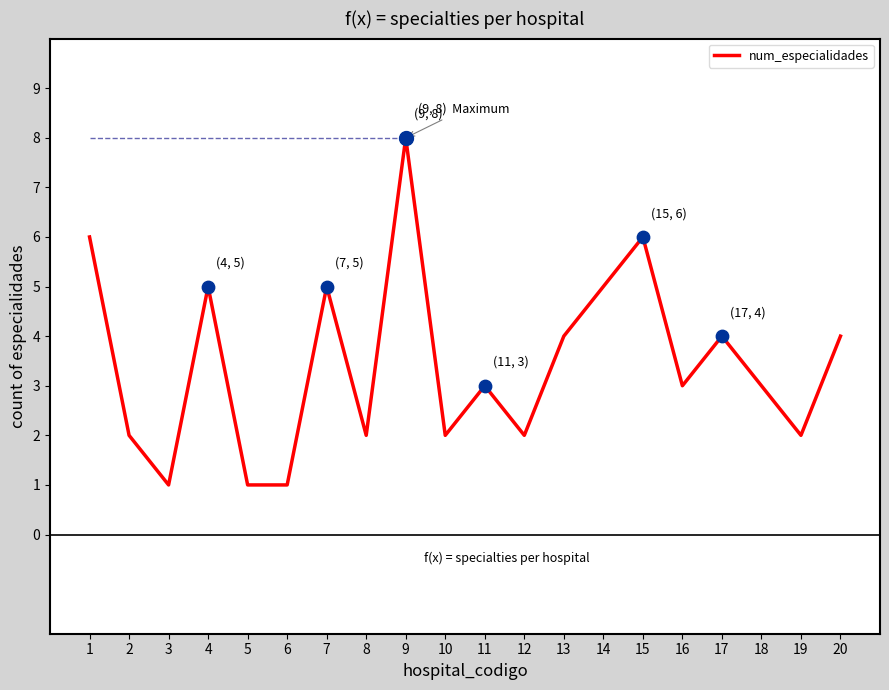

What is the ratio of the value at 13 to the value at 15?

0.7